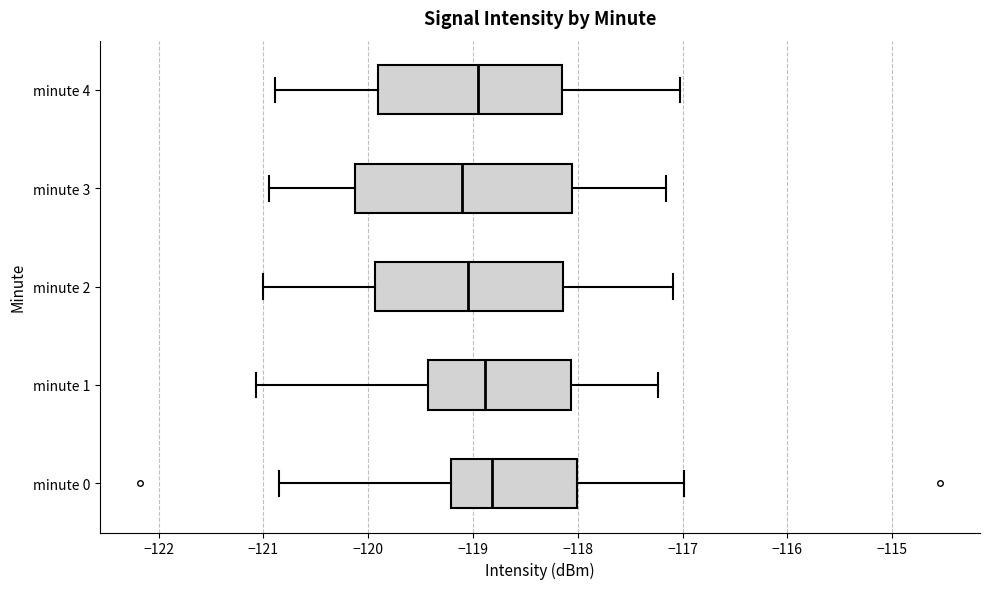

Comparing the boxes themselves (not the whiskers), which one is the widest?

minute 3